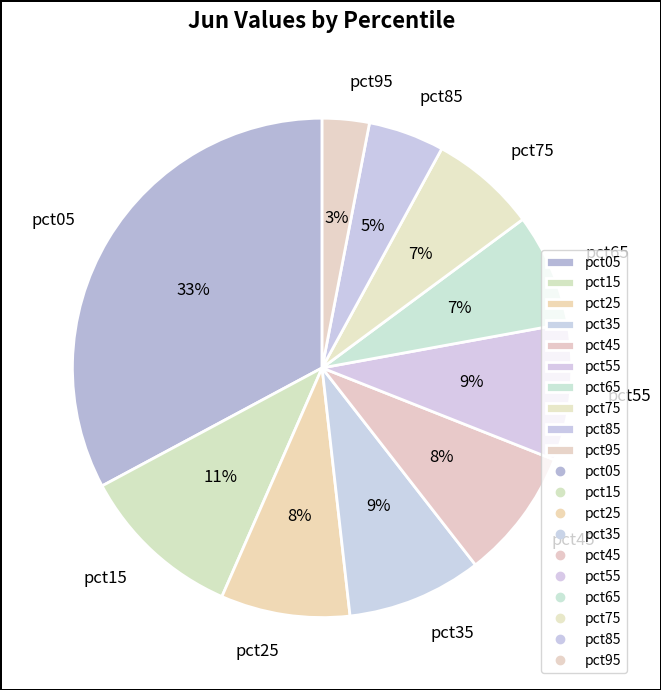

Which slice is the smallest?

pct95